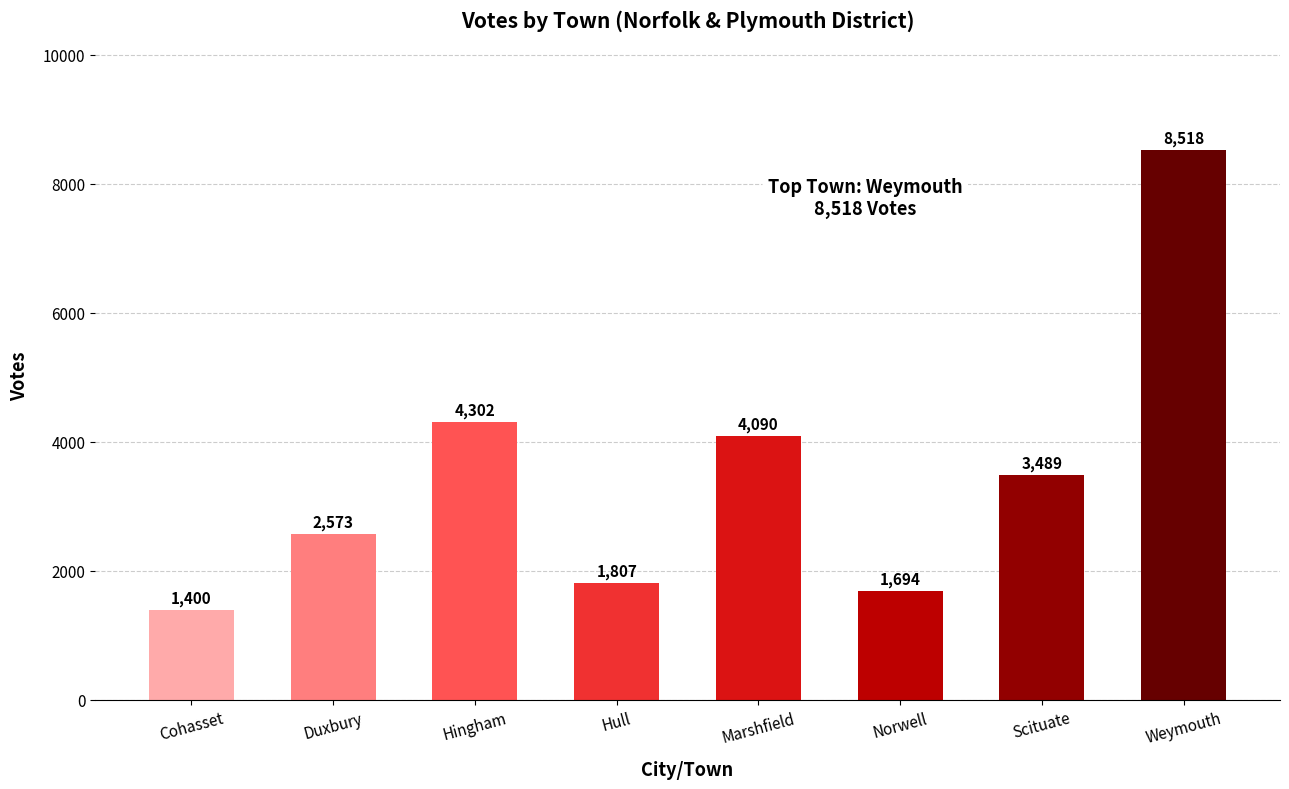

What is the difference between the second highest and minimum values?

2902